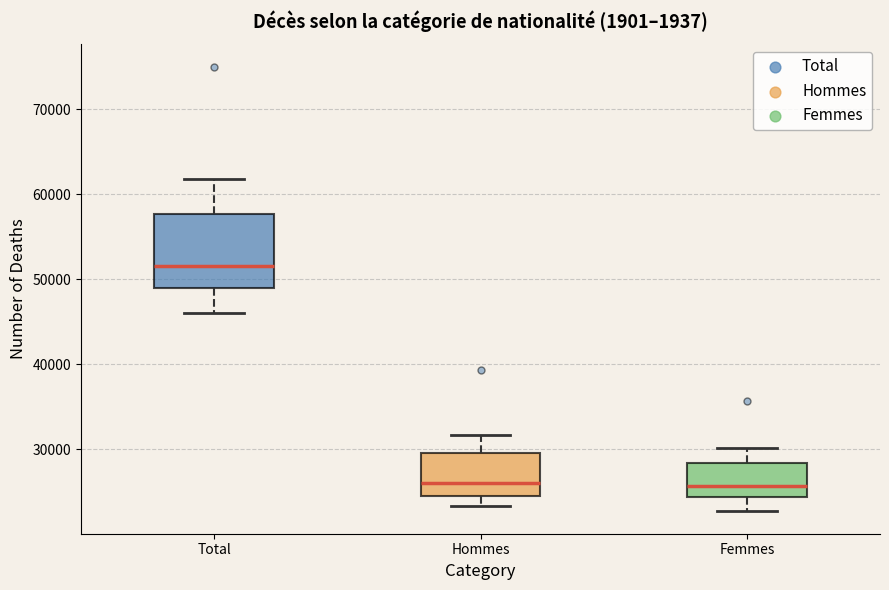

Reading left to right, transcribe this box plot: for each box, give where its median line is, the range the box spans, and where its two whiskers end, as read against the y-axis. The values are not printed on the chart, so give them approximately, as read against the axis.

Total: median 52000, box 49000 to 58000, whiskers 46000 to 62000
Hommes: median 26000, box 24000 to 29000, whiskers 23000 to 32000
Femmes: median 26000, box 24000 to 28000, whiskers 23000 to 30000